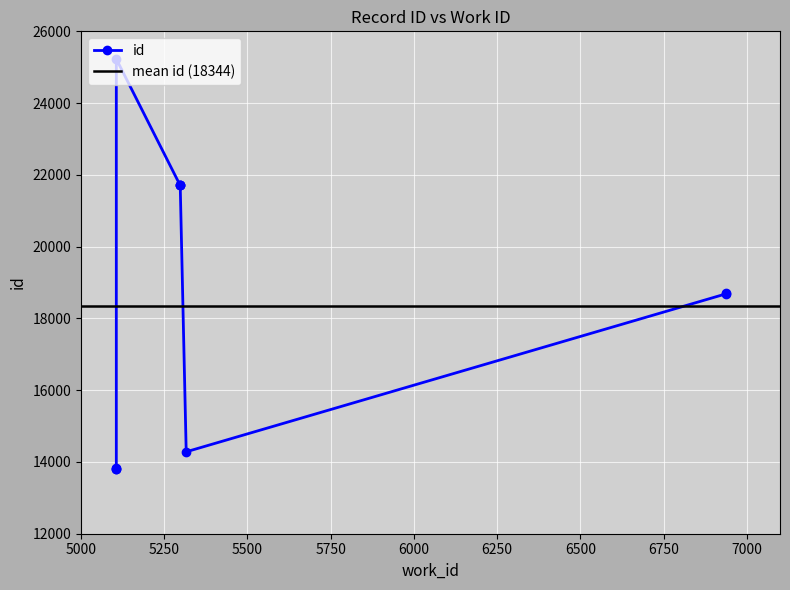

What is the label of the 1st point from the left?

5106